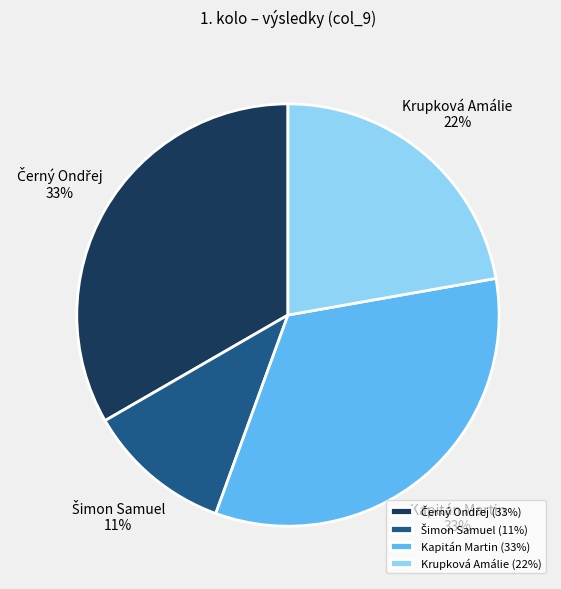

Is there a majority slice in this chart?

No